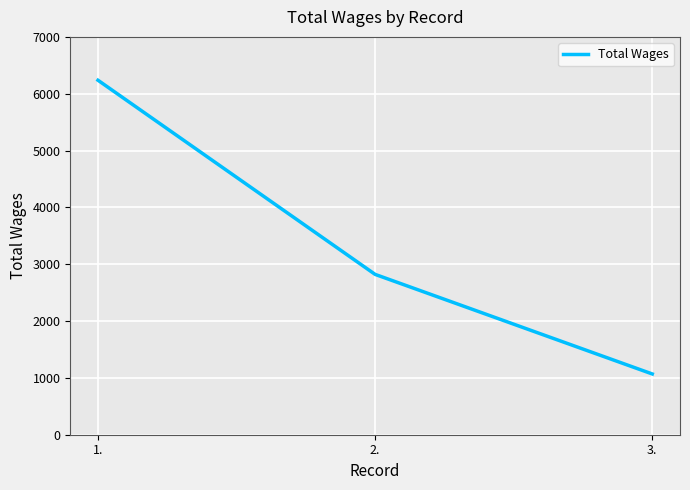

The value at 2. is 902. True or false?

False